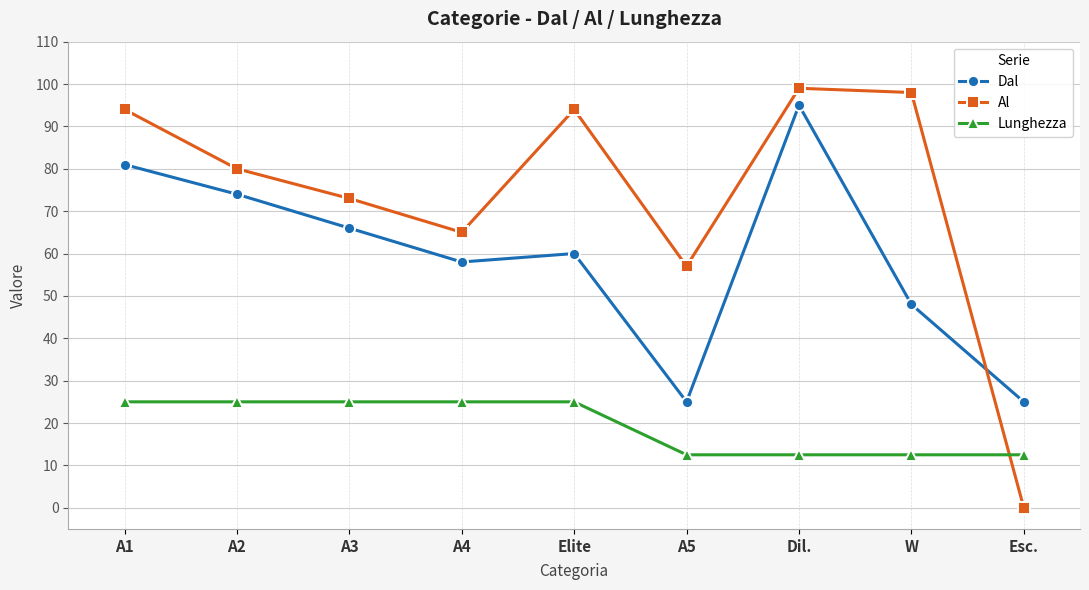

The value of Dal at A5 is 39.4. True or false?

False